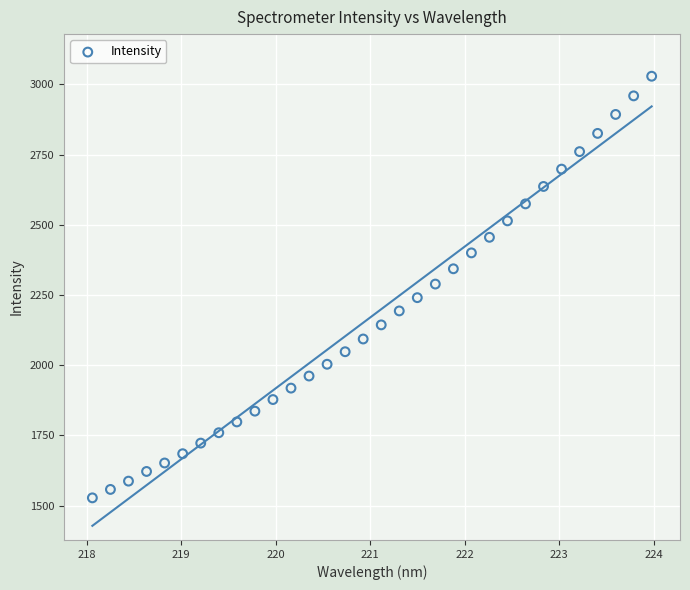

What is the range of Y values (max minus min)?

1501.6